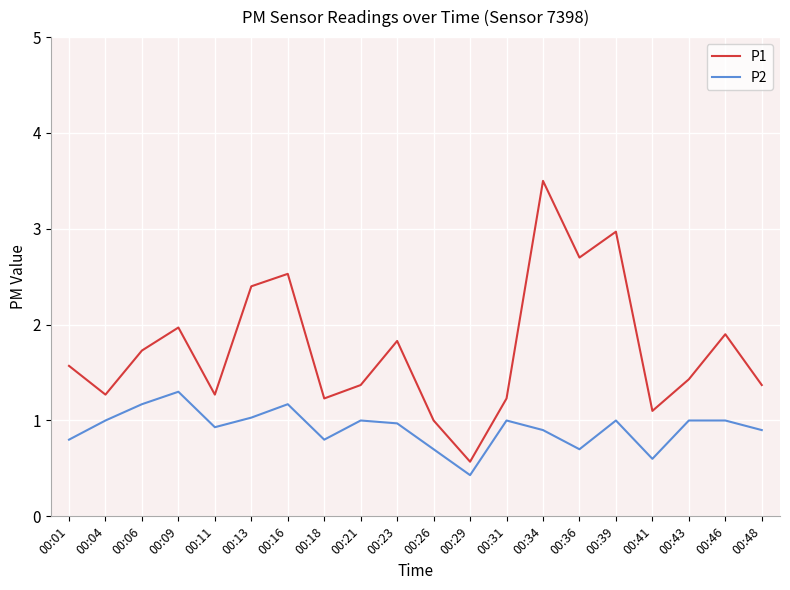

Count the number of data series in this chart.

2